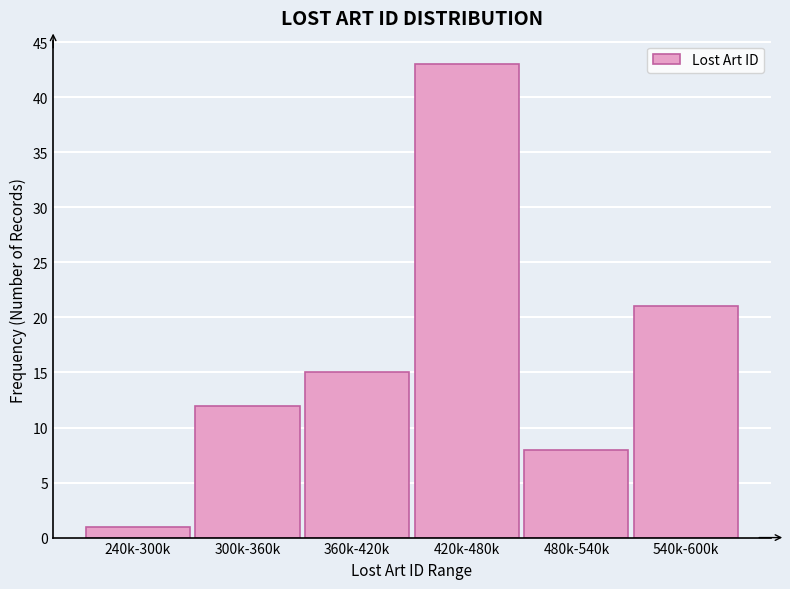

Reading left to right, list all the values displayed in this chart.

240k-300k=1	300k-360k=12	360k-420k=15	420k-480k=43	480k-540k=8	540k-600k=21